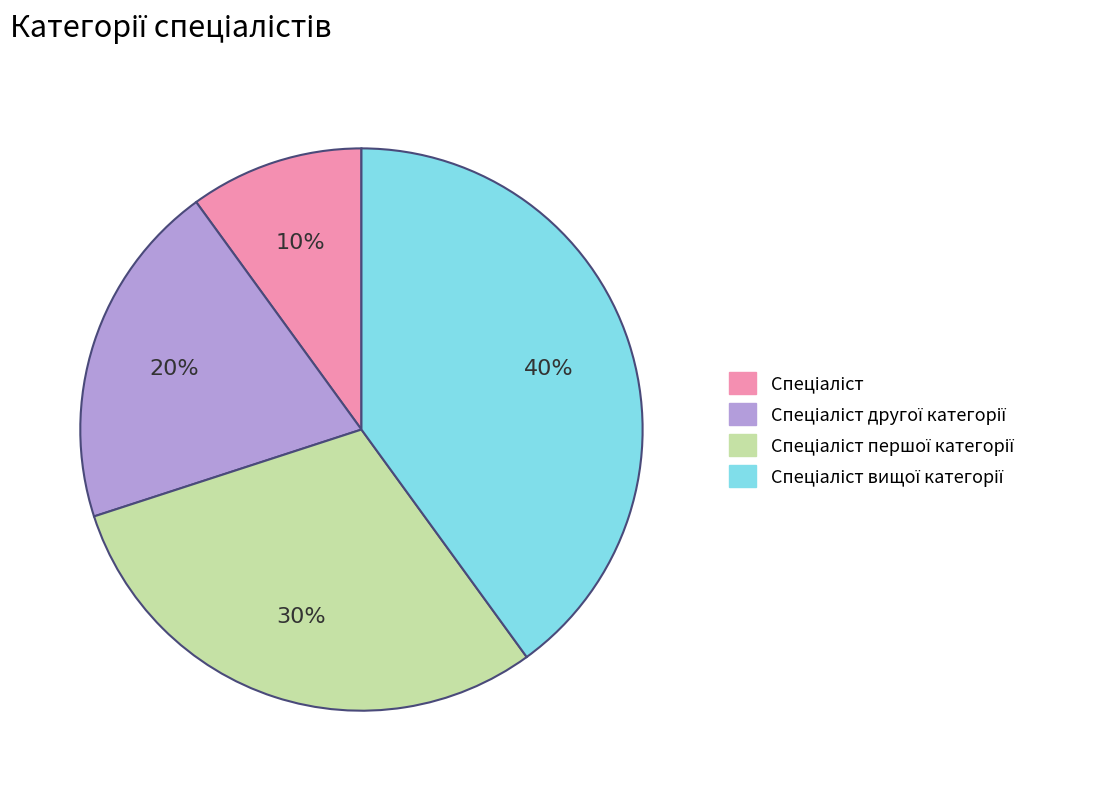

Is there any slice that represents more than half of the pie?

No